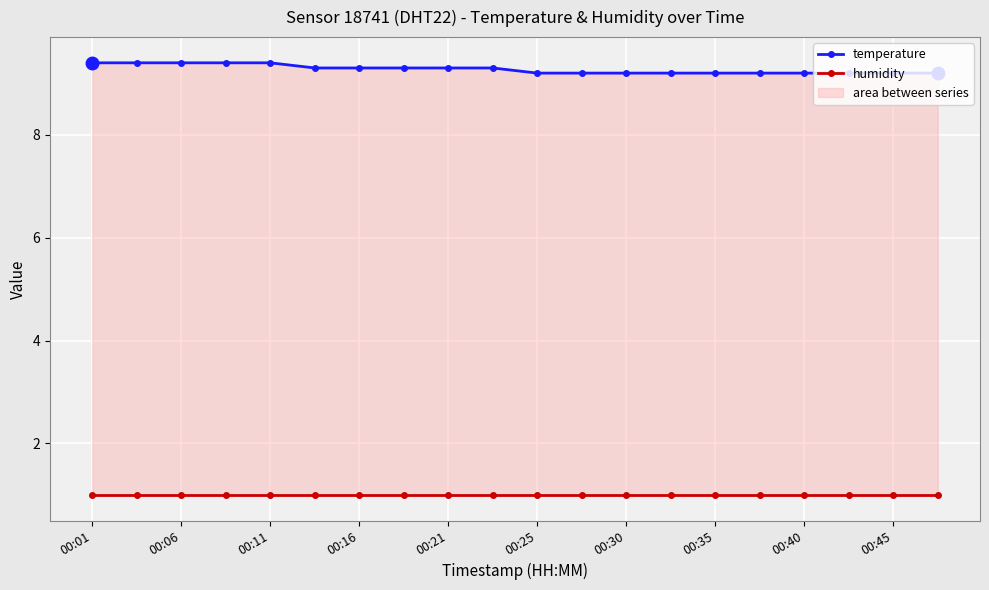

What are all the series names shown in the legend?

temperature, humidity